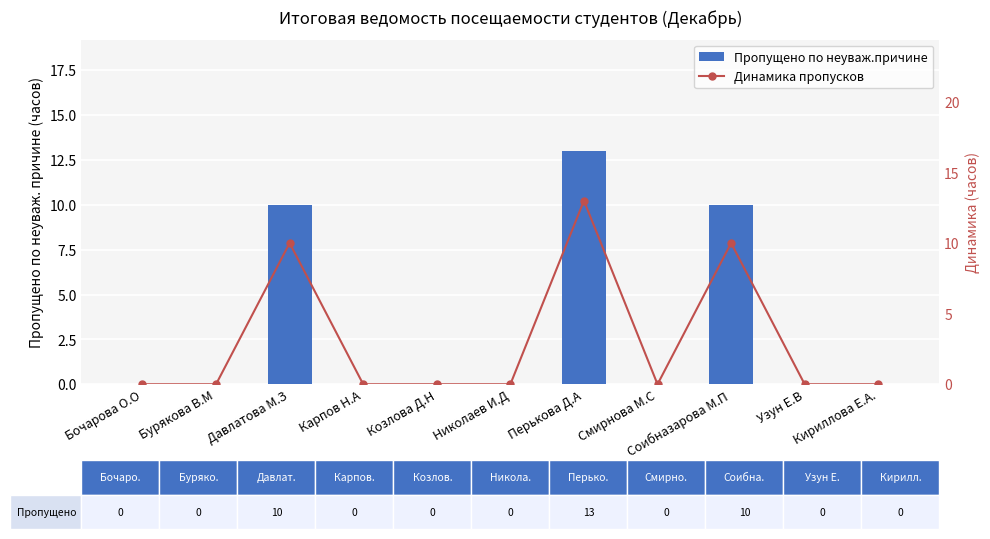

What is the sum of the Динамика пропусков values at Давлатова М.З and Перькова Д.А?

23